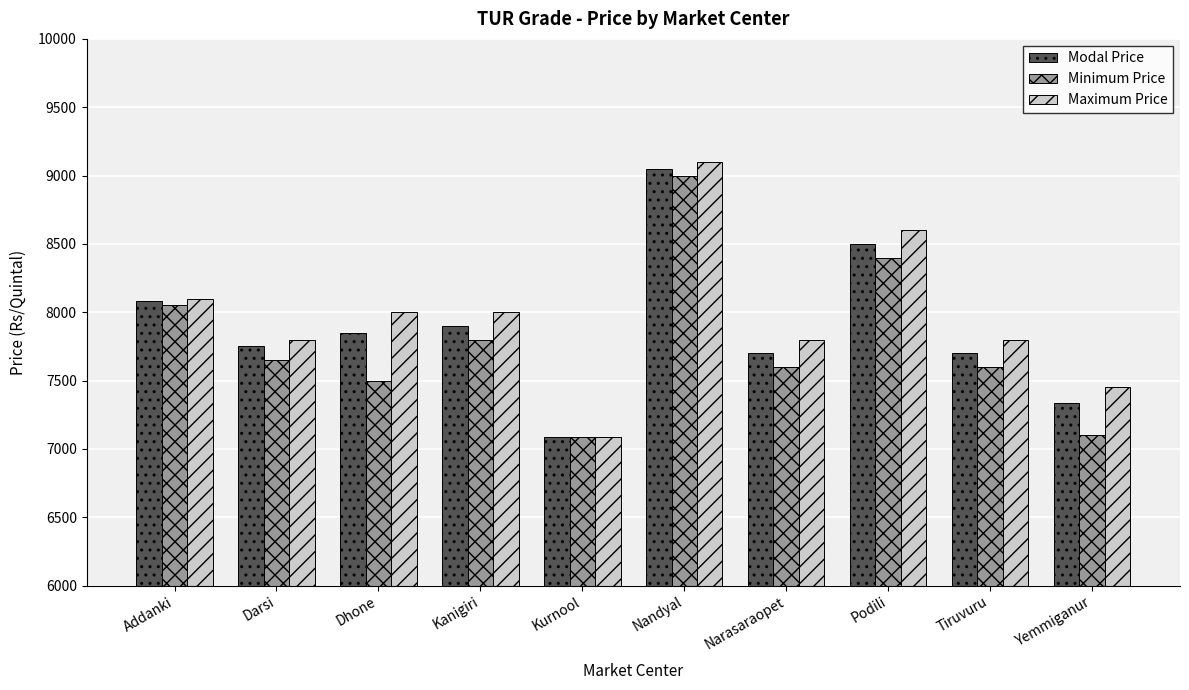

How many bars are there in total?

30